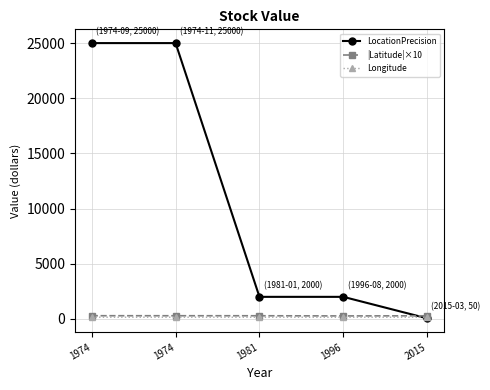

What are all the series names shown in the legend?

LocationPrecision, |Latitude|×10, Longitude